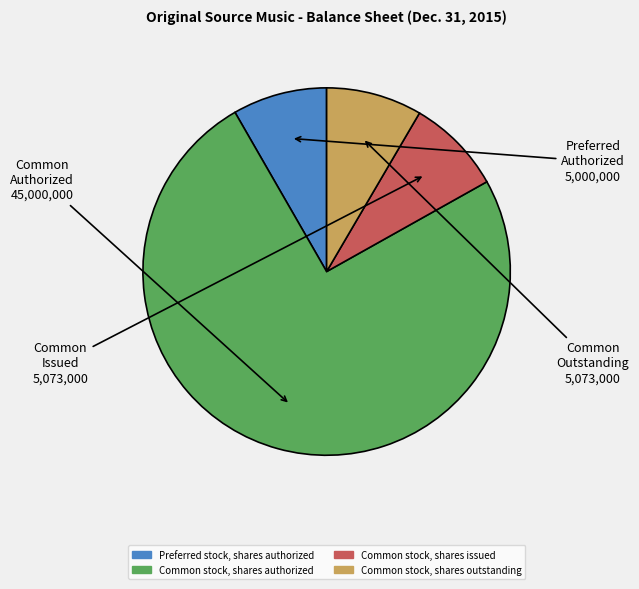

Is there any slice that represents more than half of the pie?

Yes